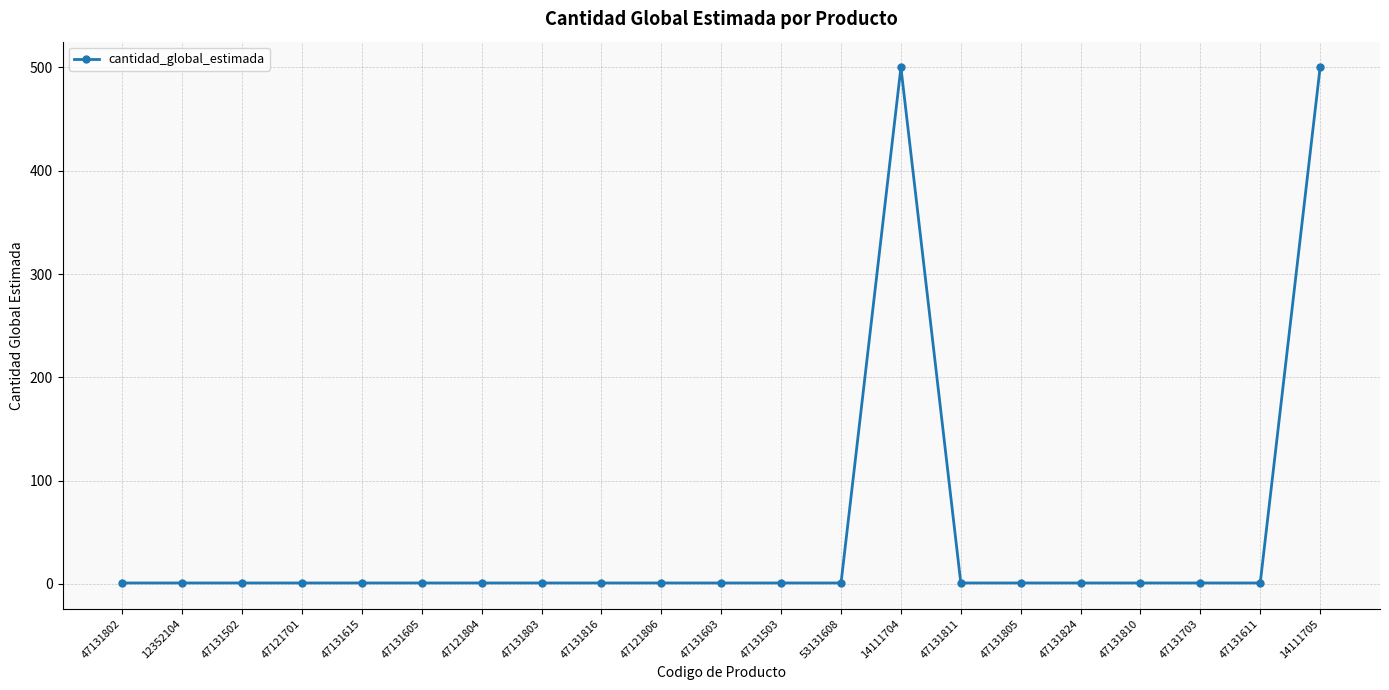

Reading left to right, list all the values displayed in this chart.

1	1	1	1	1	1	1	1	1	1	1	1	1	500	1	1	1	1	1	1	500